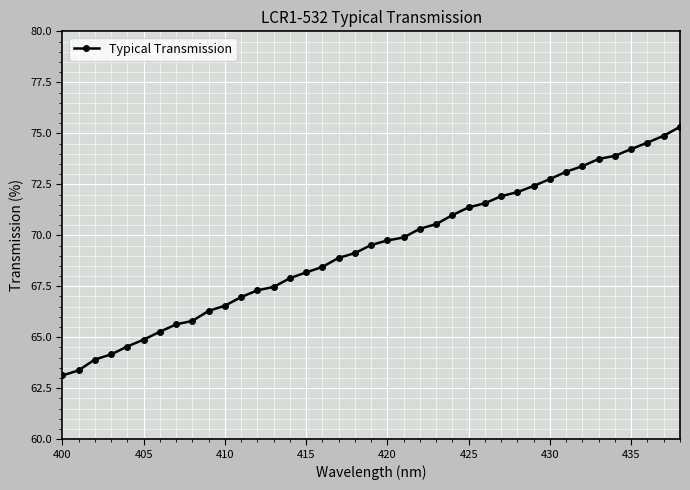

What is the sum of all values?

2704.1